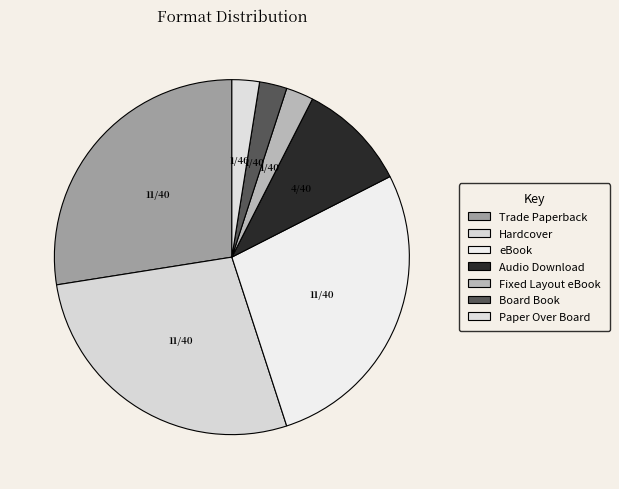

True or false: Audio Download accounts for 1% of the total.

False